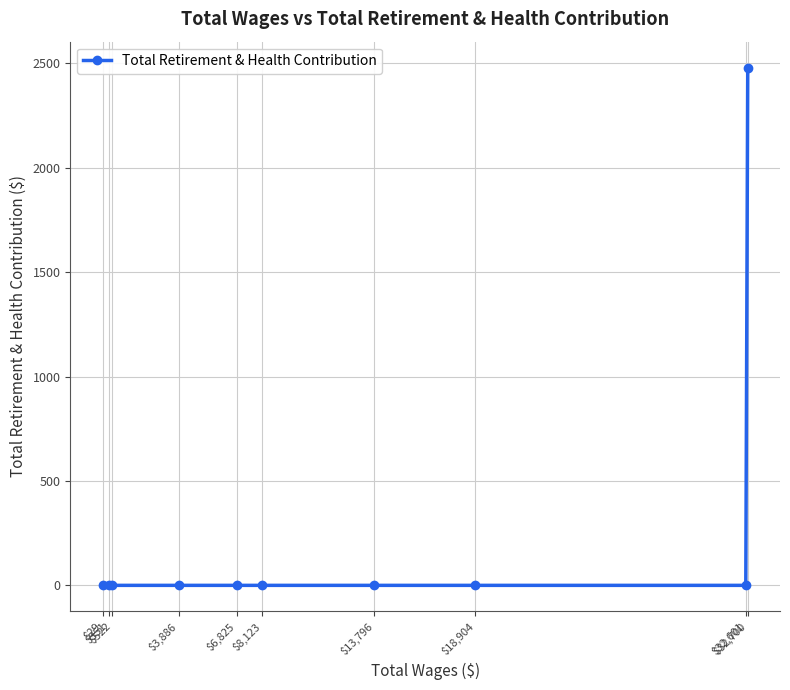

The chart shows a value of 0.0 at $8,123. True or false?

True